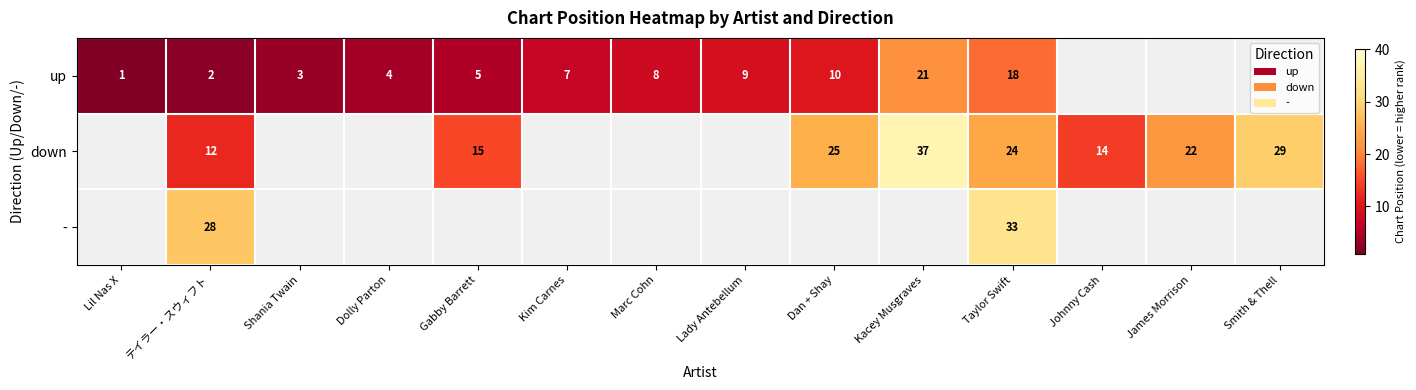

The down series shows 22 at James Morrison. True or false?

True